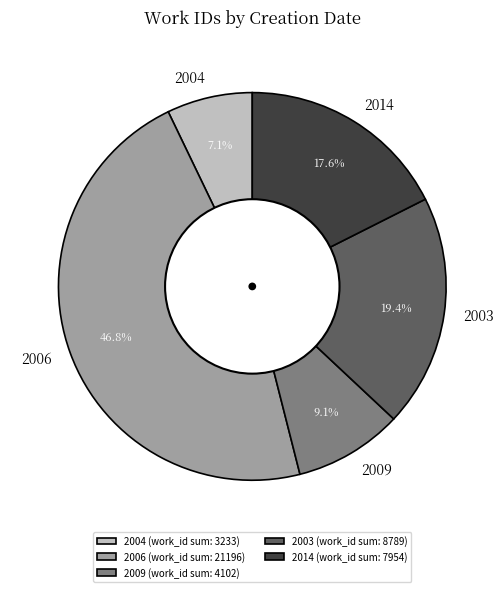

Between 2003 and 2014, which is larger?

2003